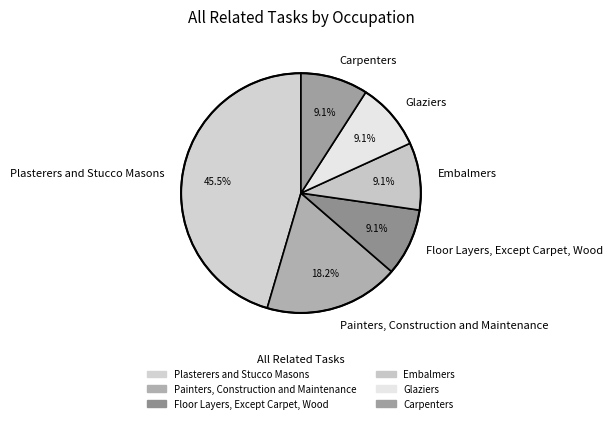

Is Painters, Construction and Maintenance the majority of the pie?

No